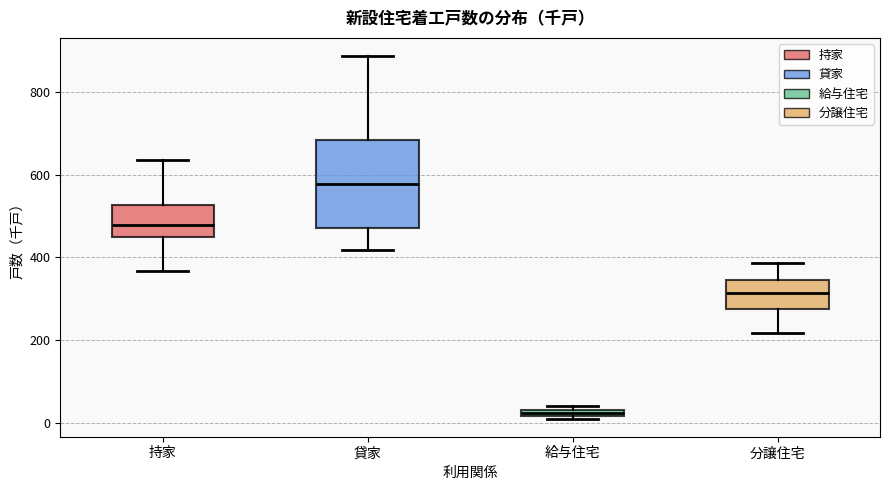

Which box's median line is the lowest?

給与住宅